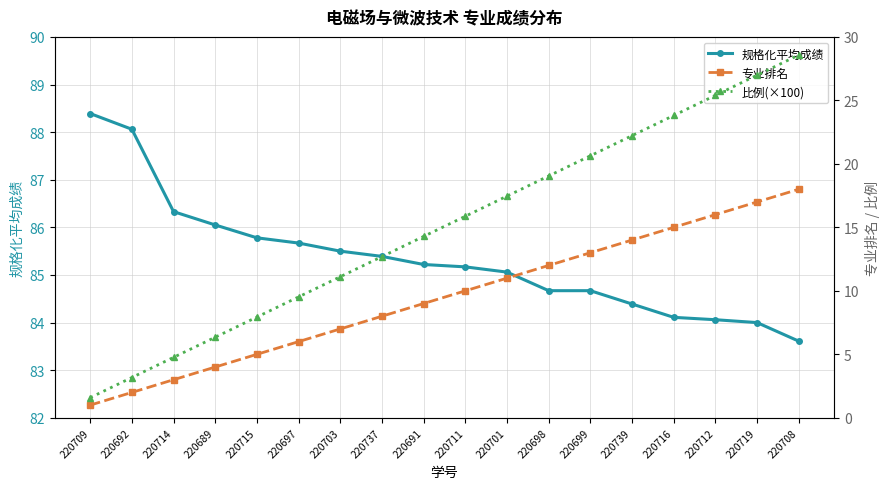

The 比例(×100) series shows 19.0 at 220698. True or false?

True